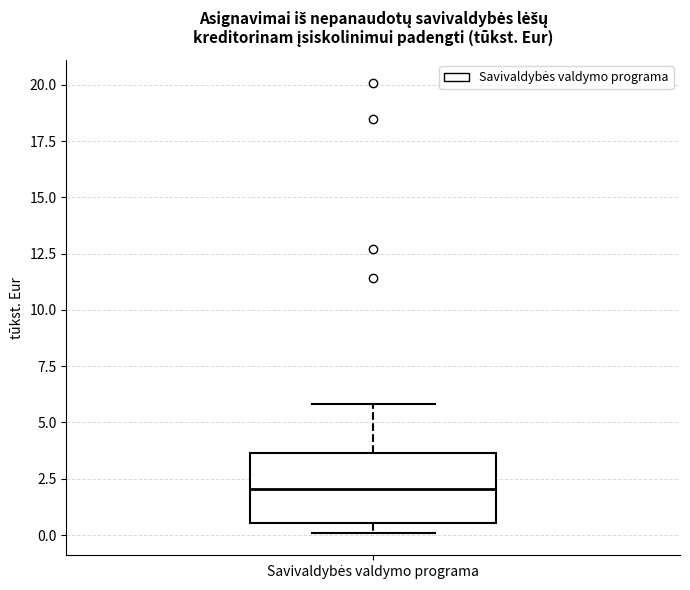

Read this box plot against the y-axis: the position of the median line, the range covered by the box, and the ends of both whiskers. The values are not printed on the chart, so give them approximately, as read against the axis.

median 2.0, box 0.5 to 3.5, whiskers 0.0 to 6.0